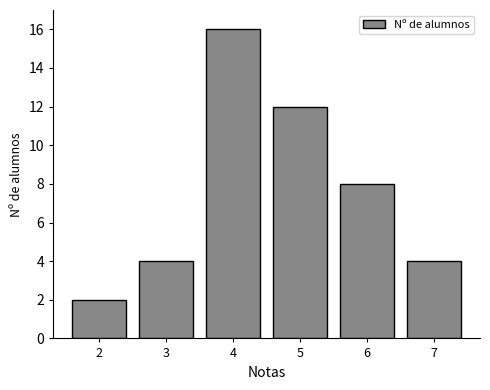

Reading left to right, what are all the values shown in this chart?

2=2	3=4	4=16	5=12	6=8	7=4